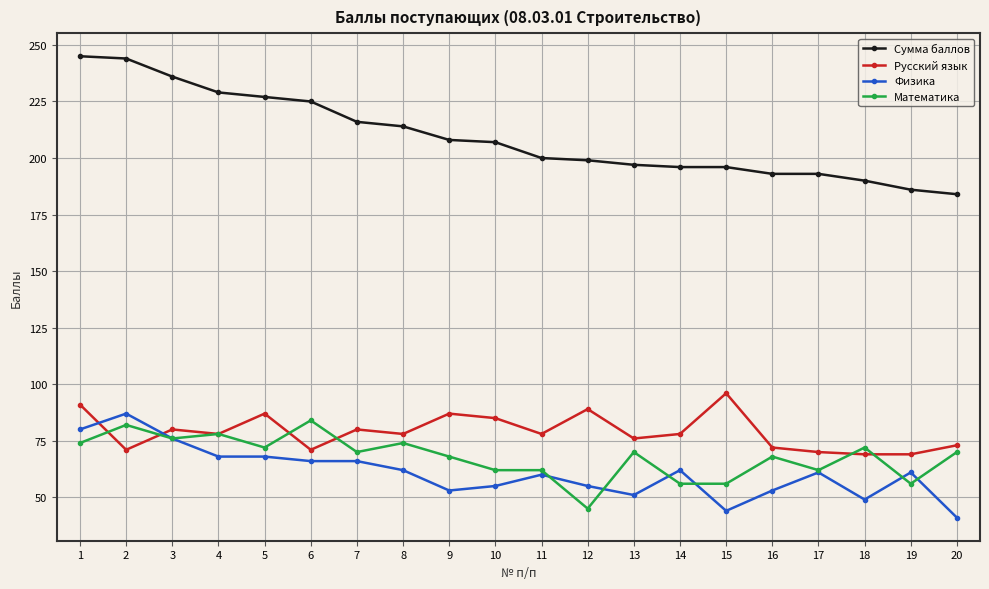

What are all the series names shown in the legend?

Сумма баллов, Русский язык, Физика, Математика